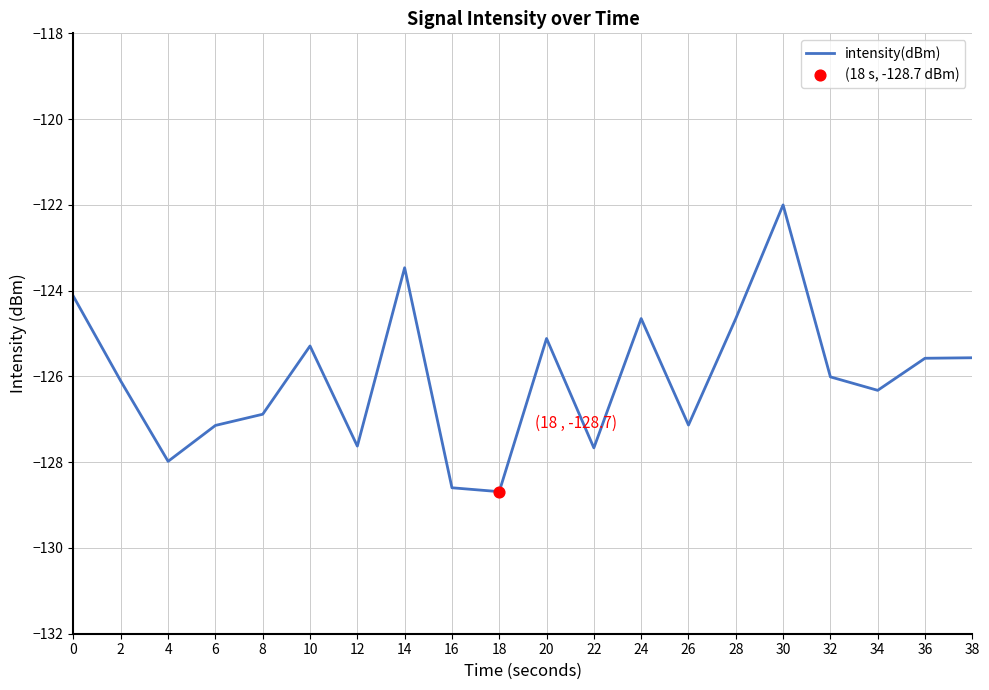

What is the change in value from 4 to 12?

+0.4